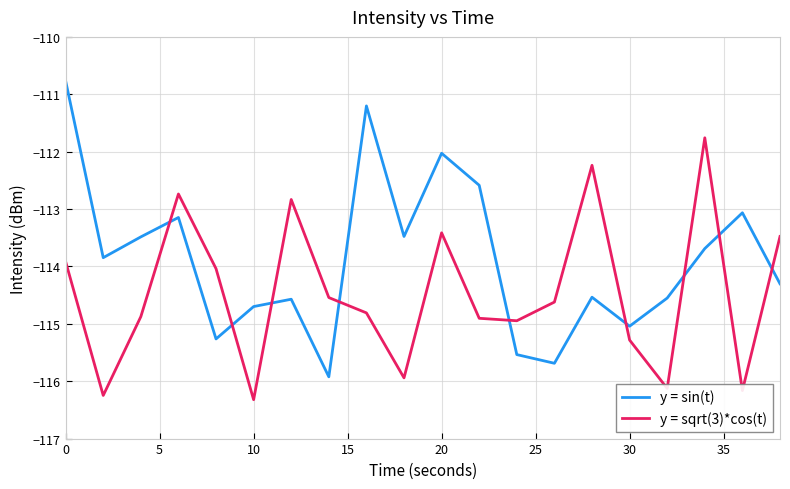

What is the highest value of the y = sin(t) series?

-110.8